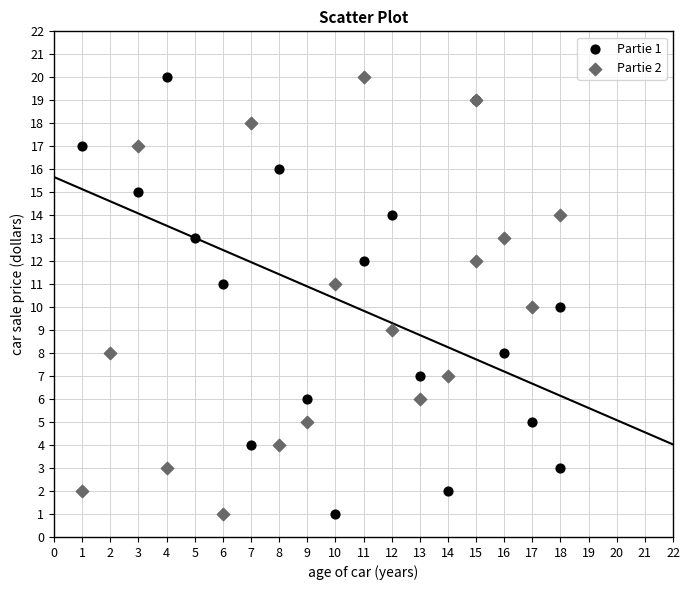

What are all the series names shown in the legend?

Partie 1, Partie 2